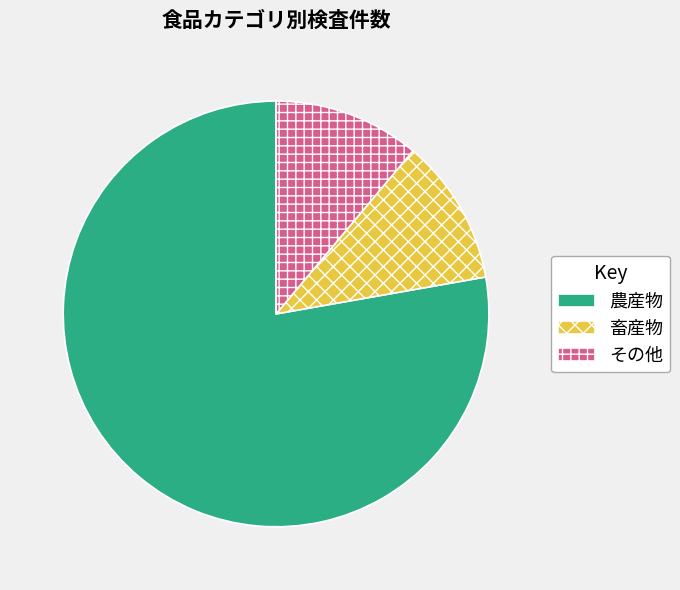

How many slices are in this pie chart?

3